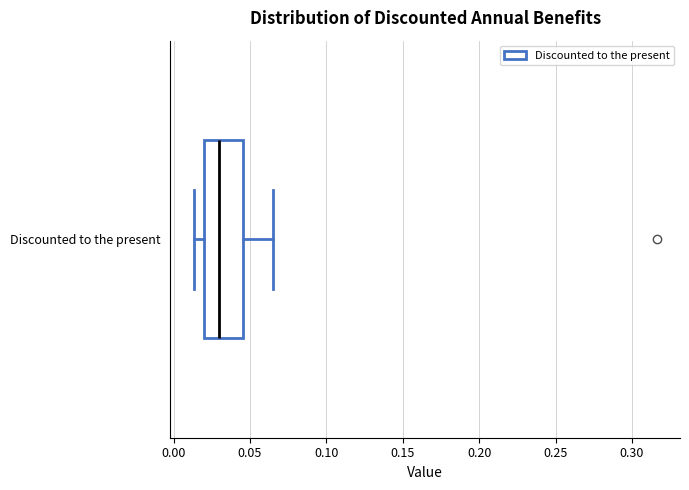

Where does the left whisker of the box for Discounted to the present end on the x-axis? The values are not printed on the chart, so give them approximately, as read against the axis.

0.015